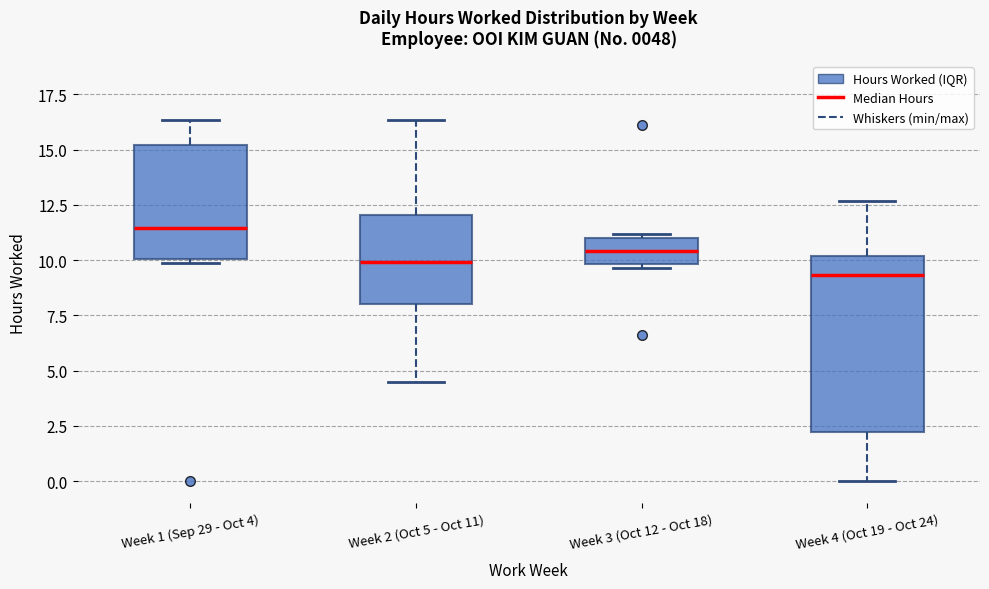

Which box has the highest median line?

Week 1 (Sep 29 - Oct 4)